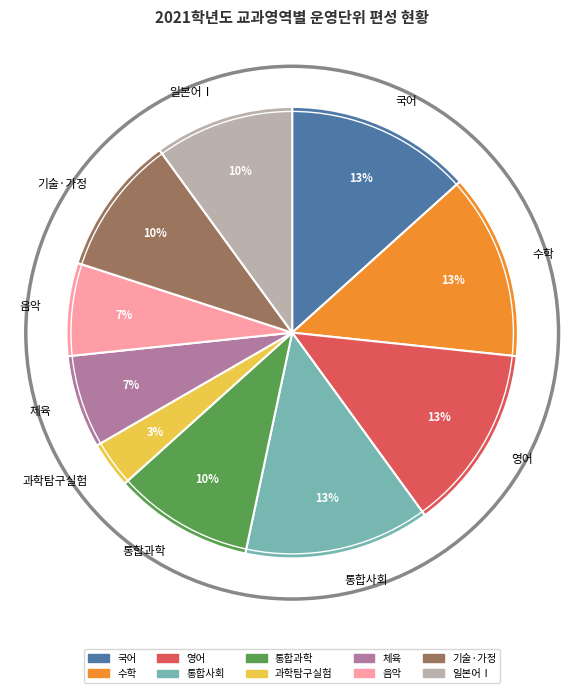

Do 음악 and 수학 together represent more than half of the pie?

No